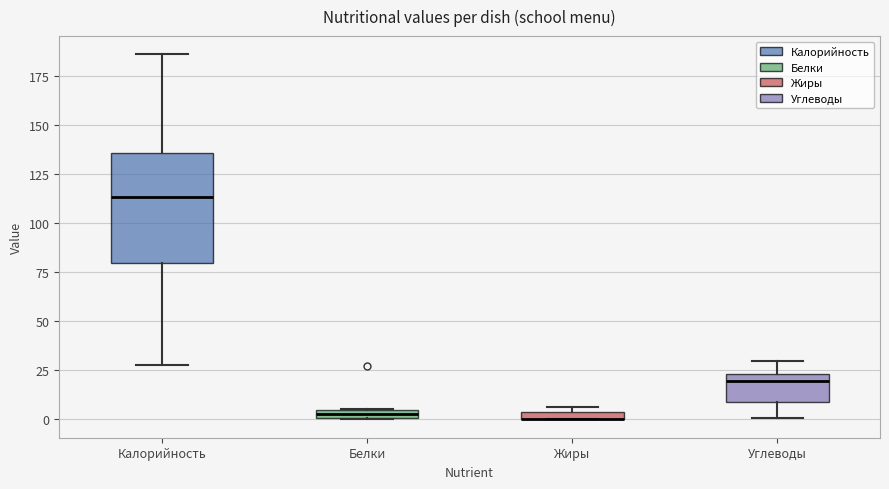

Comparing the boxes themselves (not the whiskers), which one is the tallest?

Калорийность